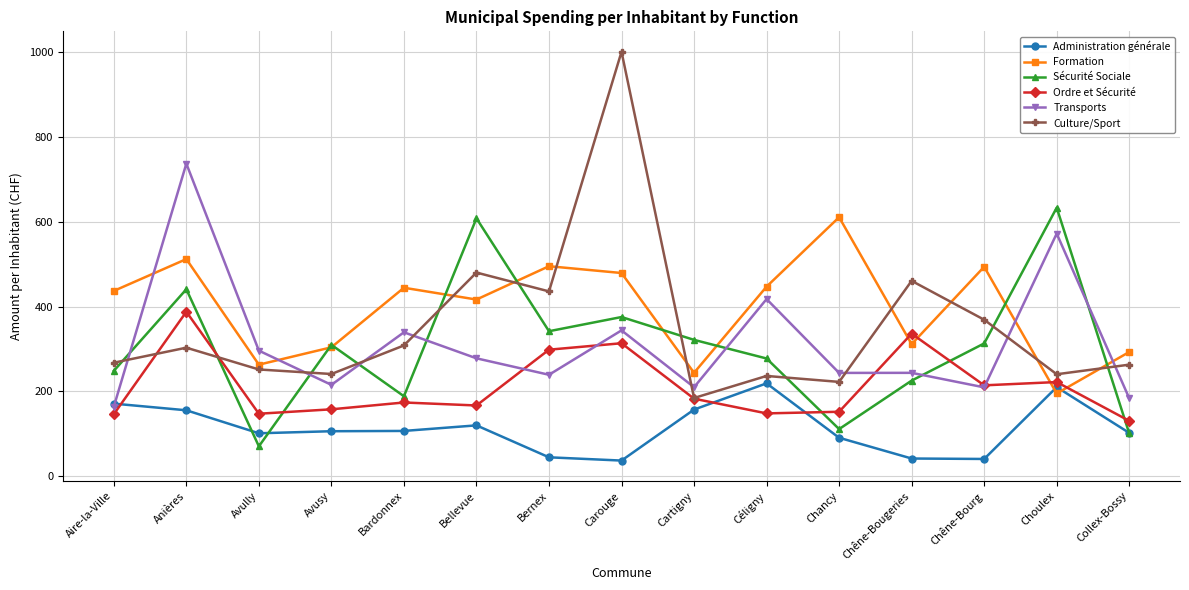

At how many categories does at least one series exceed 962?

1